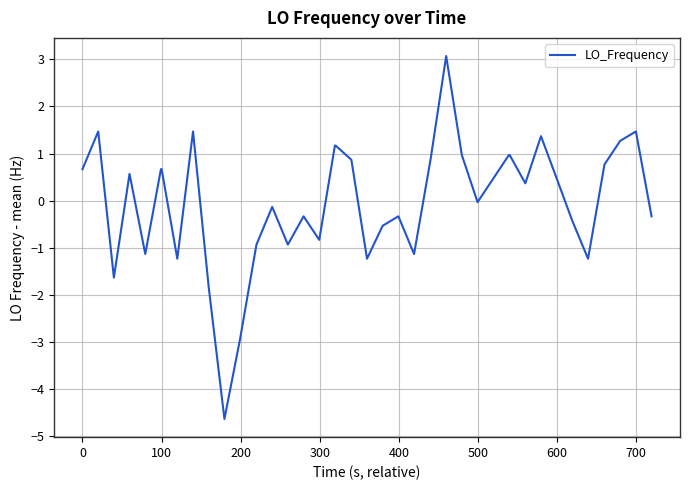

What is the greatest value displayed?

3.1